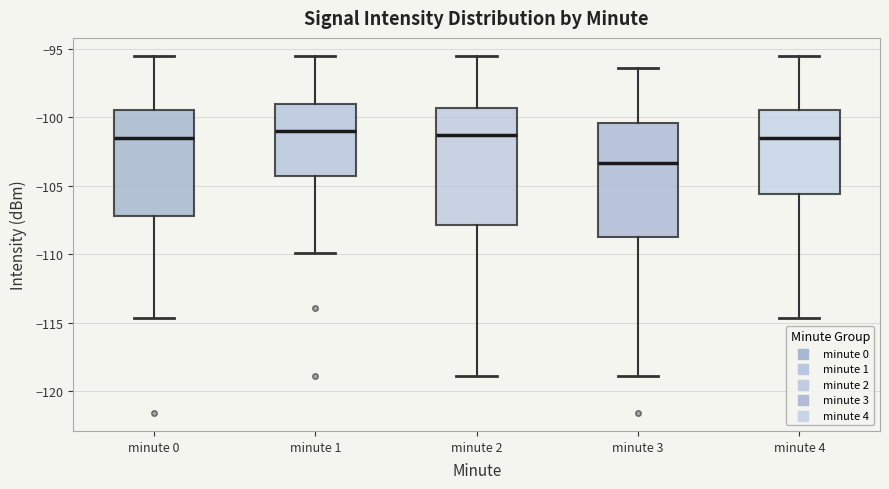

Reading left to right, transcribe this box plot: for each box, give where its median line is, the range the box spans, and where its two whiskers end, as read against the y-axis. The values are not printed on the chart, so give them approximately, as read against the axis.

minute 0: median -101.5, box -107.0 to -99.5, whiskers -114.5 to -95.5
minute 1: median -101.0, box -104.5 to -99.0, whiskers -110.0 to -95.5
minute 2: median -101.5, box -108.0 to -99.5, whiskers -119.0 to -95.5
minute 3: median -103.5, box -109.0 to -100.5, whiskers -119.0 to -96.5
minute 4: median -101.5, box -105.5 to -99.5, whiskers -114.5 to -95.5